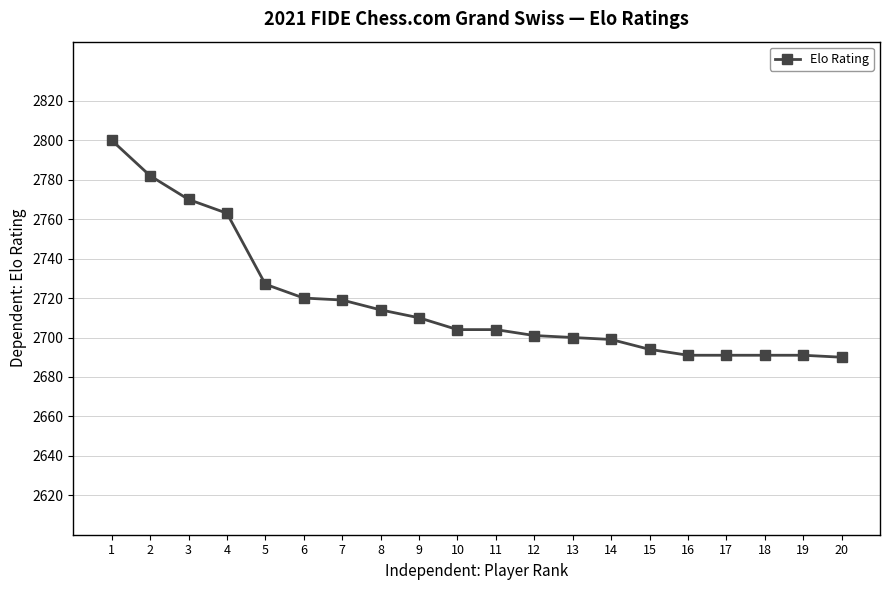

Reading left to right, transcribe all the data shown in this chart.

1=2800	2=2782	3=2770	4=2763	5=2727	6=2720	7=2719	8=2714	9=2710	10=2704	11=2704	12=2701	13=2700	14=2699	15=2694	16=2691	17=2691	18=2691	19=2691	20=2690